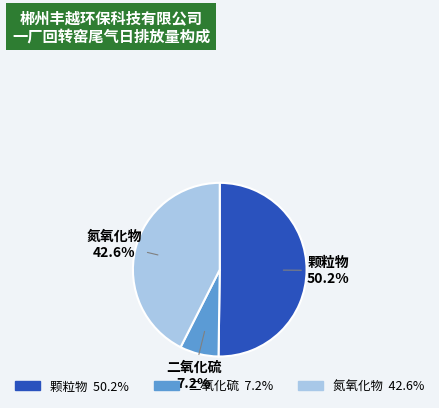

Is there any slice that represents more than half of the pie?

Yes